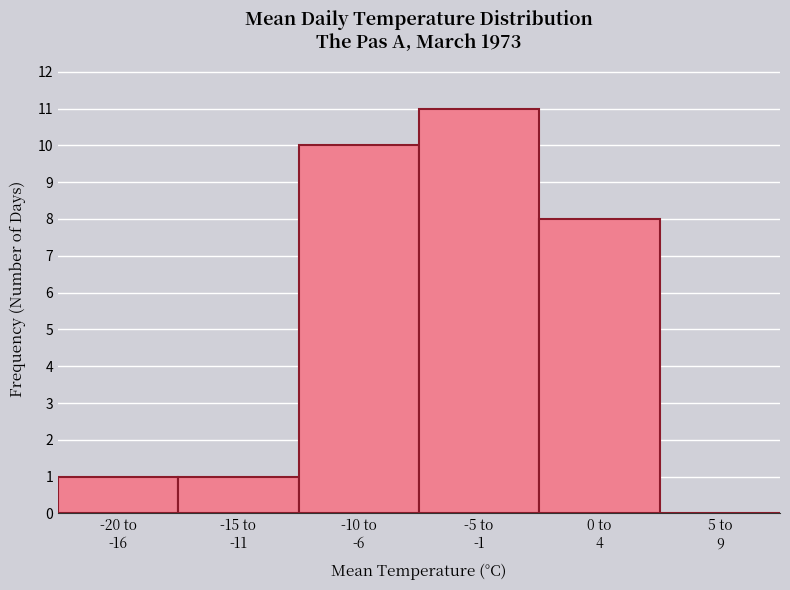

What is the sum of all values?

31